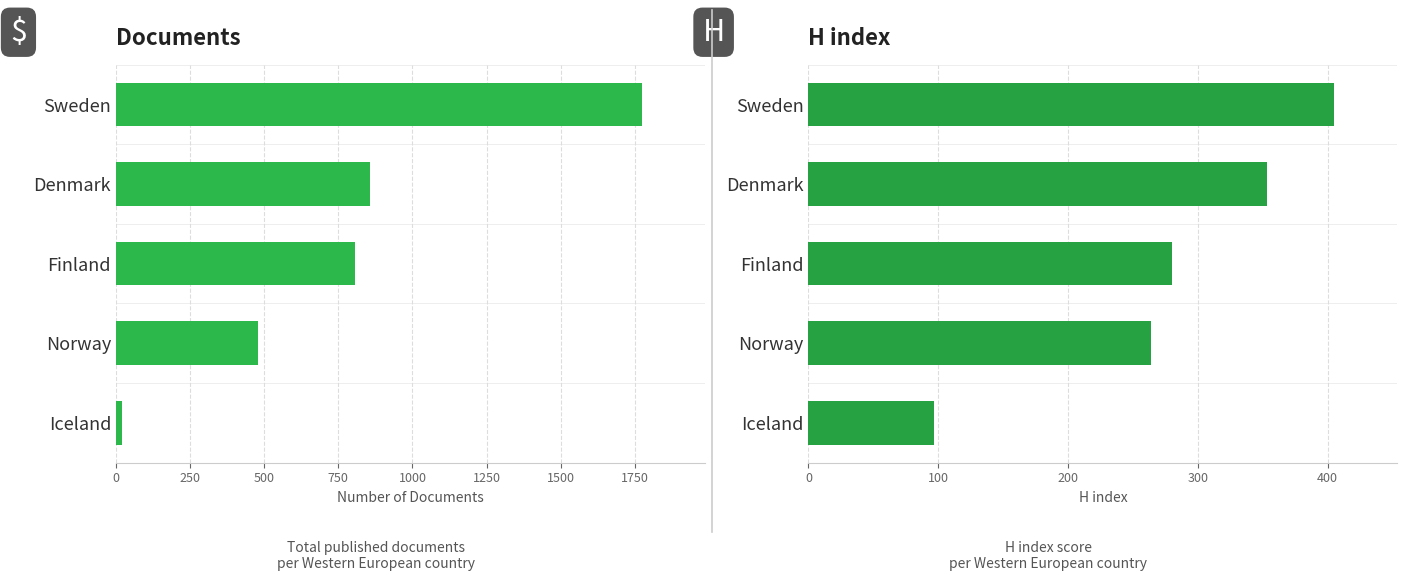

What is the average value of the H index series?

280